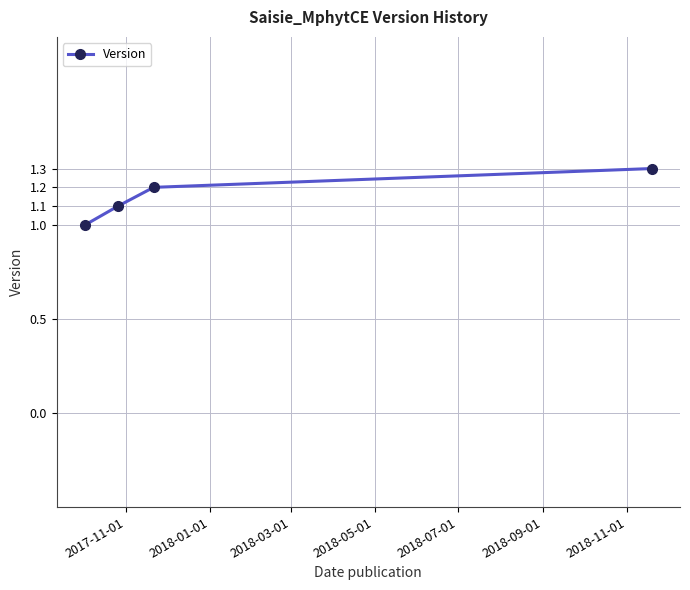

What is the smallest value displayed?

1.0